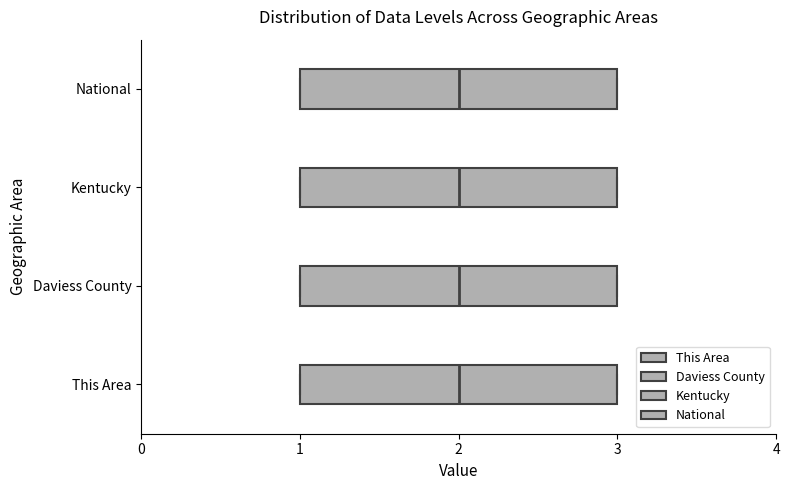

Where is the right edge of the box for Kentucky on the x-axis? The values are not printed on the chart, so give them approximately, as read against the axis.

3